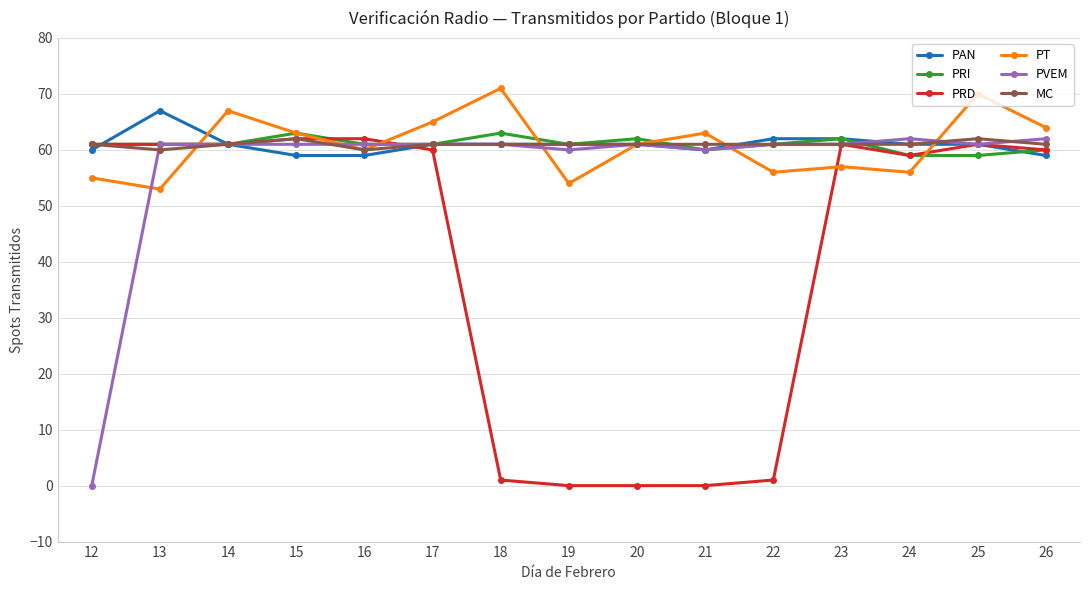

True or false: PT has a value of 30 at 22.

False